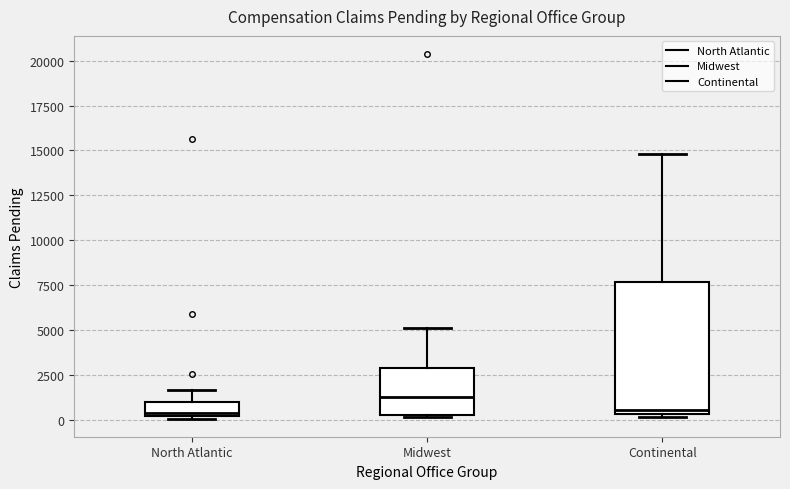

Which box is the tallest, from its lower edge to its upper edge?

Continental